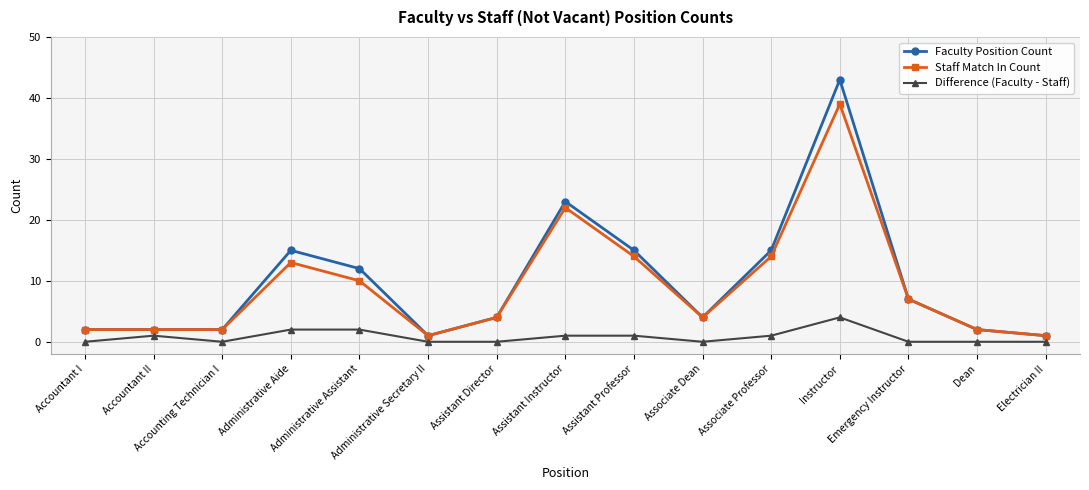

True or false: Faculty Position Count has more than 2 interior local peaks.

True